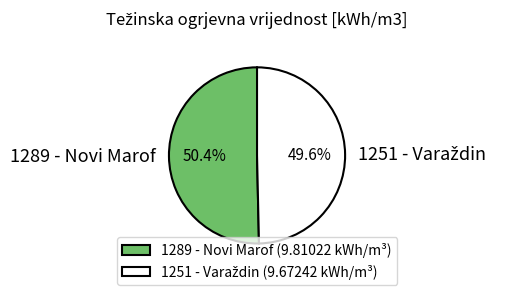

Is there any slice that represents more than half of the pie?

Yes